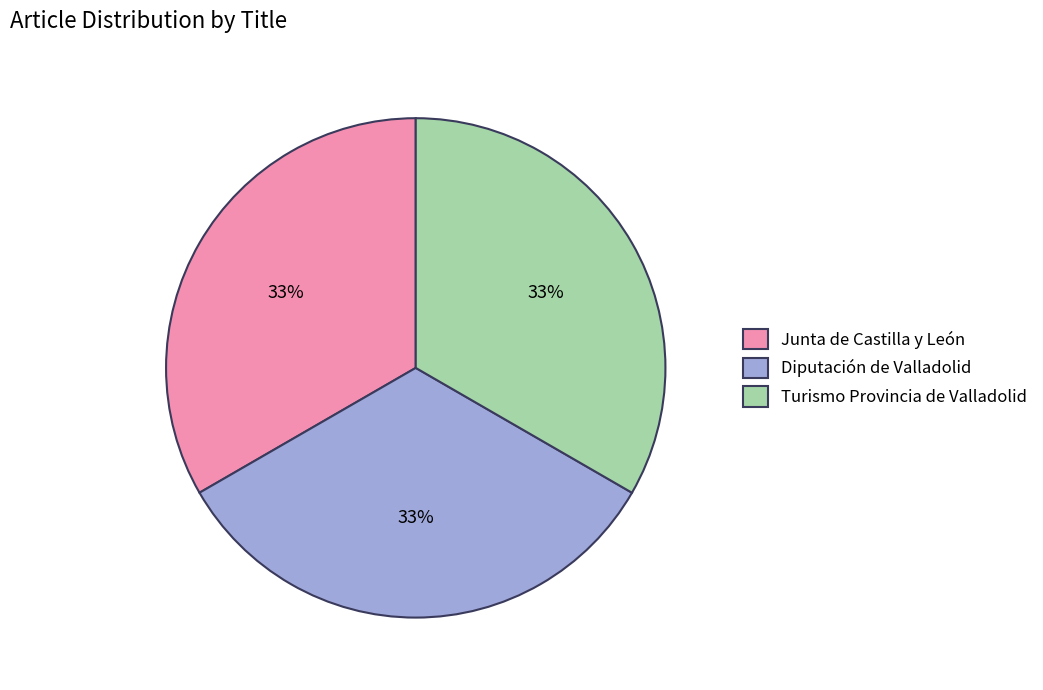

To the nearest percent, what portion does Junta de Castilla y León represent?

33%